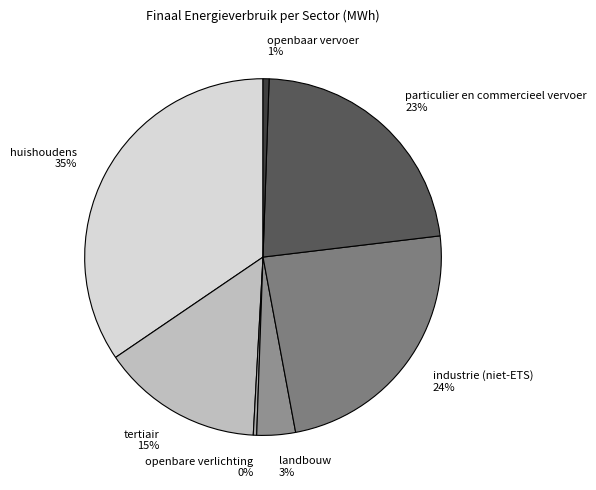

How many slices are in this pie chart?

7